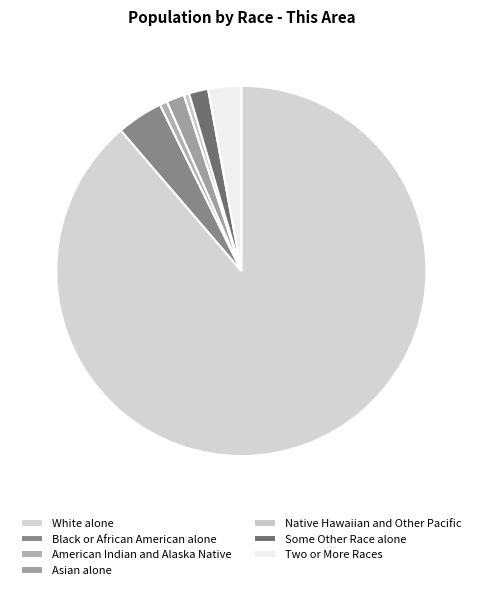

What is the largest slice in the pie chart?

White alone